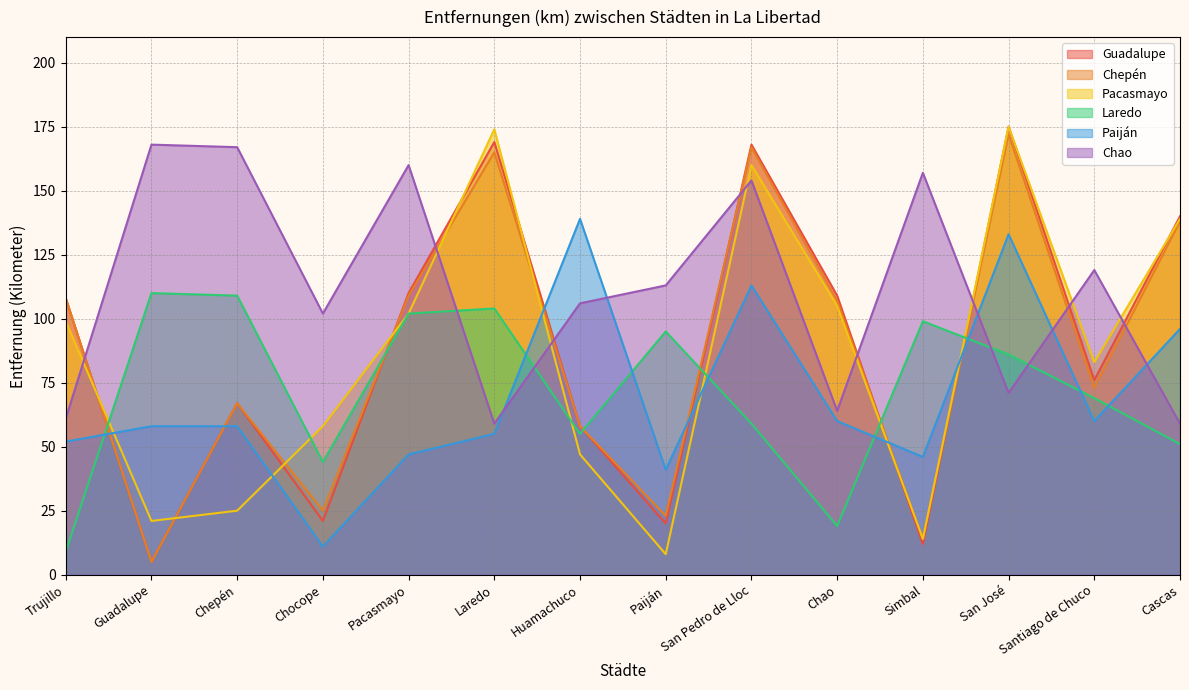

How many intersections are there between Pacasmayo and Guadalupe?

8